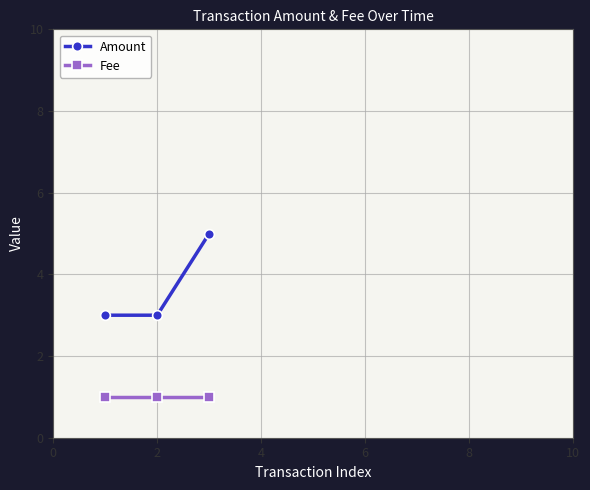

What is the sum of all Amount values?

11